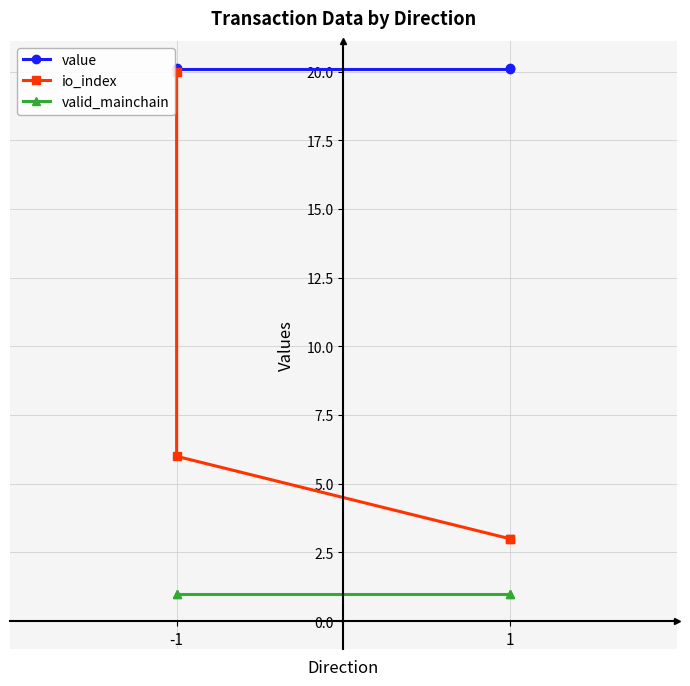

True or false: valid_mainchain has a value of 1.0 at -1.

True